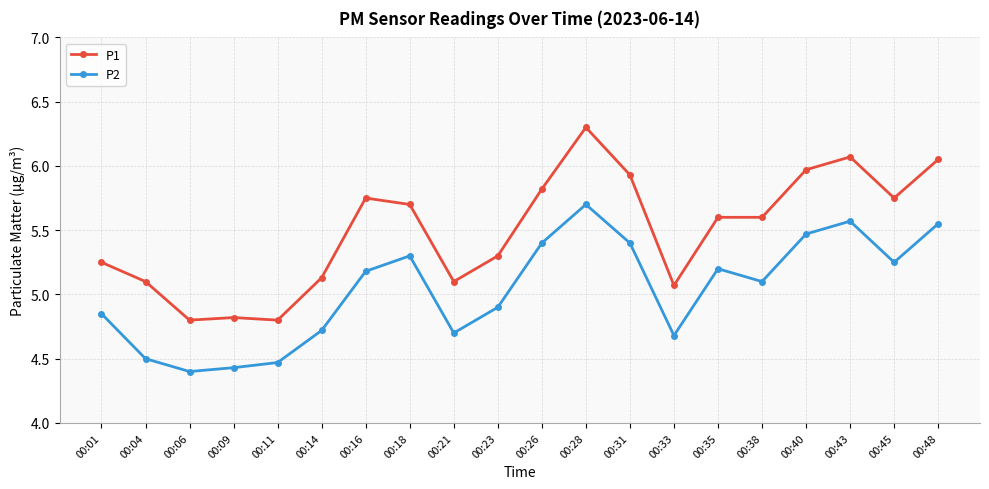

True or false: P1 and P2 intersect in this chart.

False